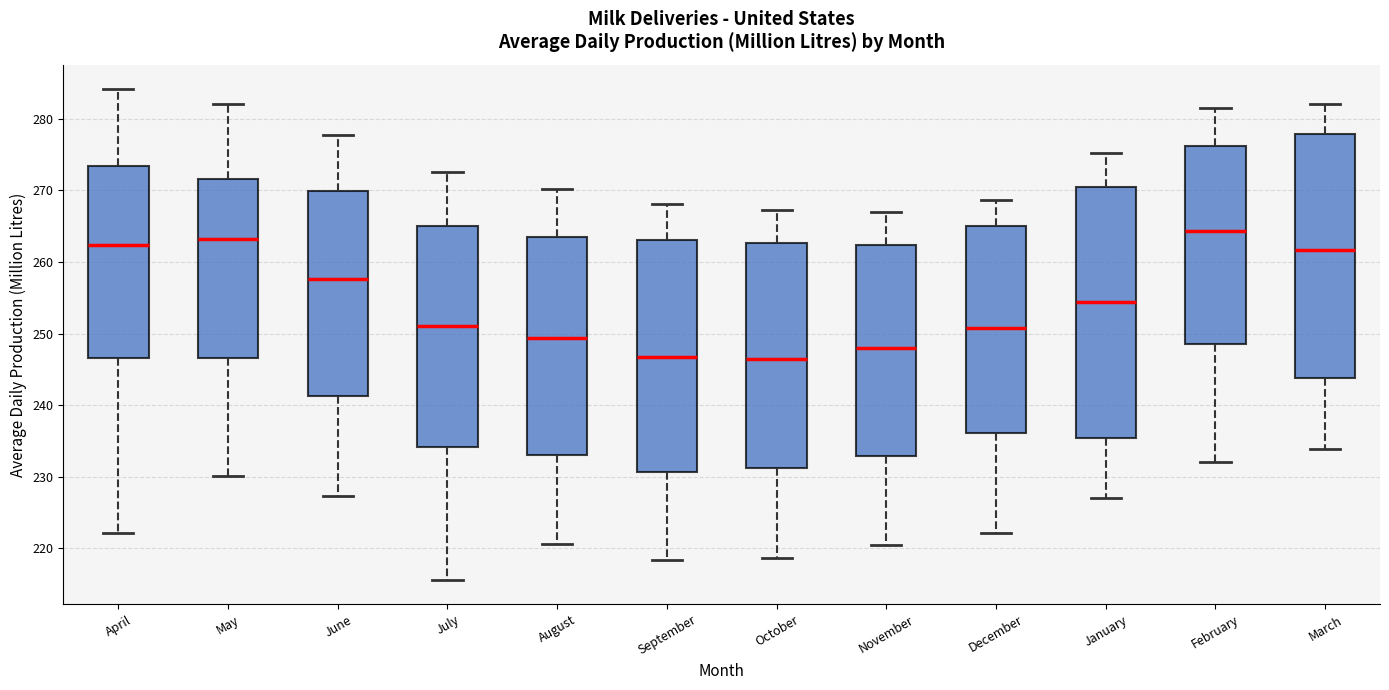

Reading left to right, read every box against the y-axis: the position of its median line, the range the box covers, and the ends of its whiskers. The values are not printed on the chart, so give them approximately, as read against the axis.

April: median 262, box 247 to 273, whiskers 222 to 284
May: median 263, box 247 to 272, whiskers 230 to 282
June: median 258, box 241 to 270, whiskers 227 to 278
July: median 251, box 234 to 265, whiskers 216 to 273
August: median 249, box 233 to 263, whiskers 221 to 270
September: median 247, box 231 to 263, whiskers 218 to 268
October: median 246, box 231 to 263, whiskers 219 to 267
November: median 248, box 233 to 262, whiskers 220 to 267
December: median 251, box 236 to 265, whiskers 222 to 269
January: median 254, box 235 to 270, whiskers 227 to 275
February: median 264, box 249 to 276, whiskers 232 to 282
March: median 262, box 244 to 278, whiskers 234 to 282